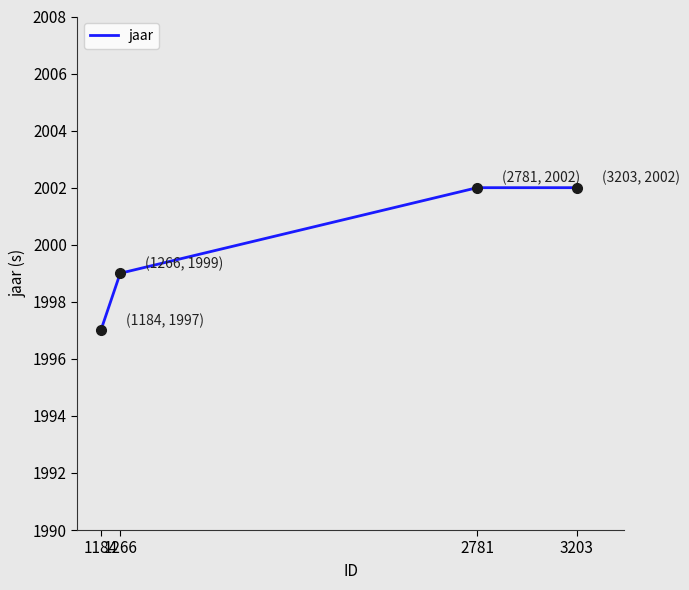

How many distinct data groups are displayed?

1